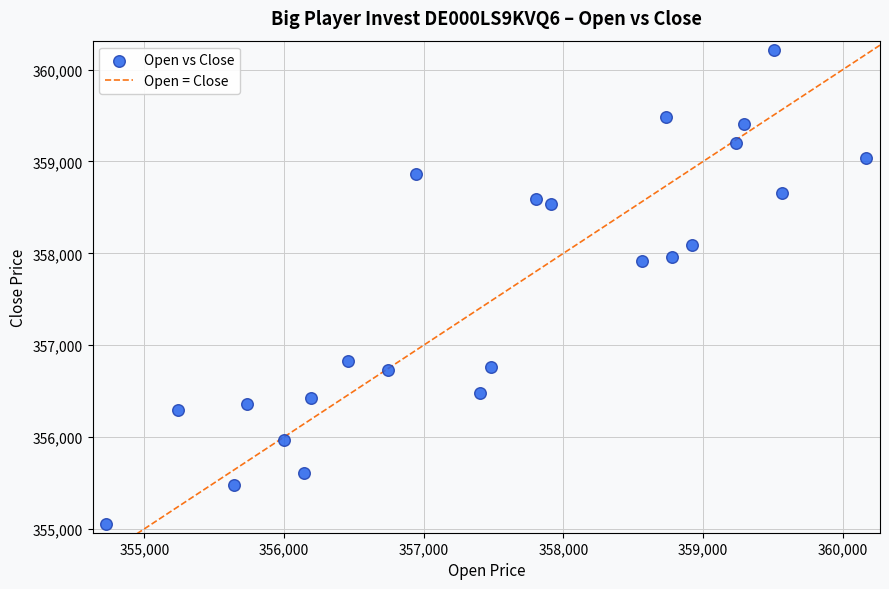

What is the range of X values (max minus min)?

5439